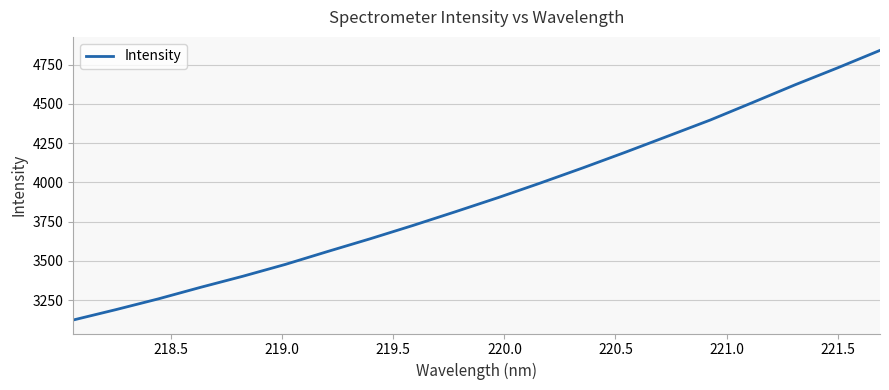

What is the difference between the maximum and minimum values?

1717.1